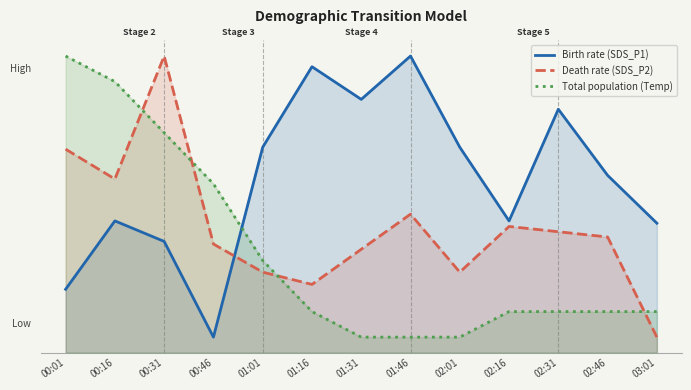

What is the maximum value shown in the chart?

38.0